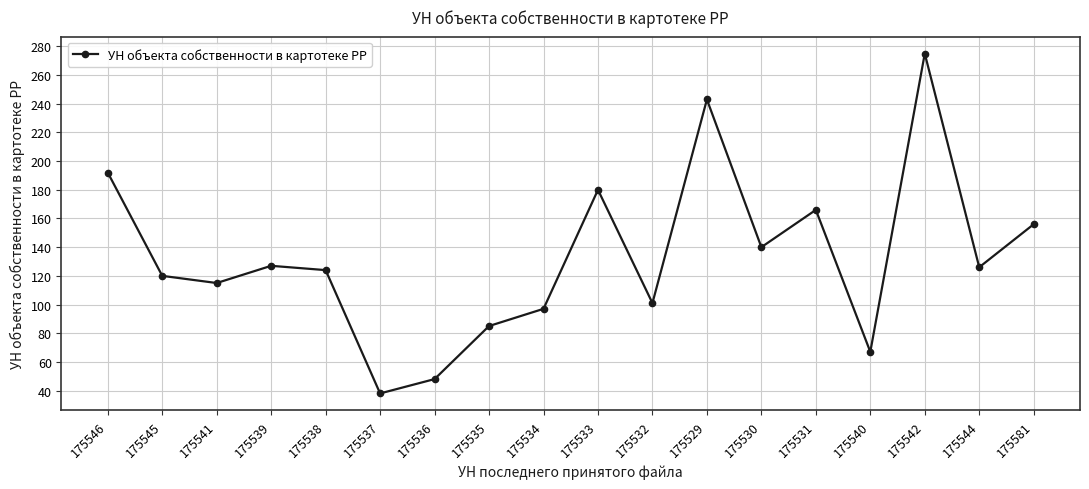

How many series are shown in this chart?

1